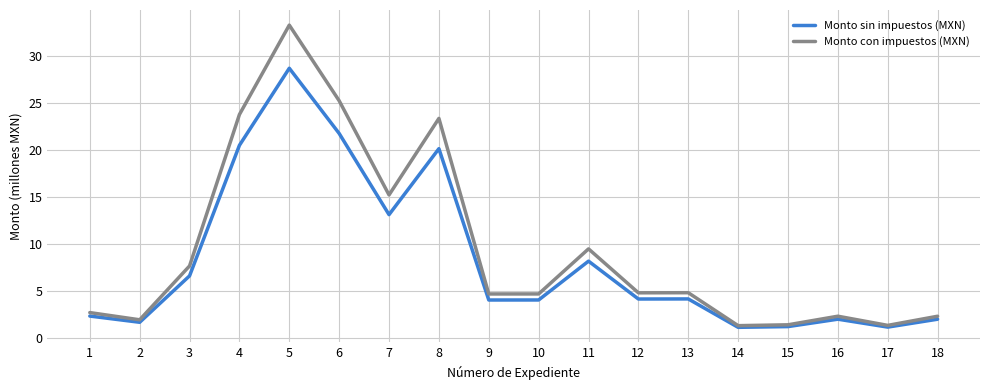

List the series in order of their peak value, highest first.

Monto con impuestos (MXN), Monto sin impuestos (MXN)